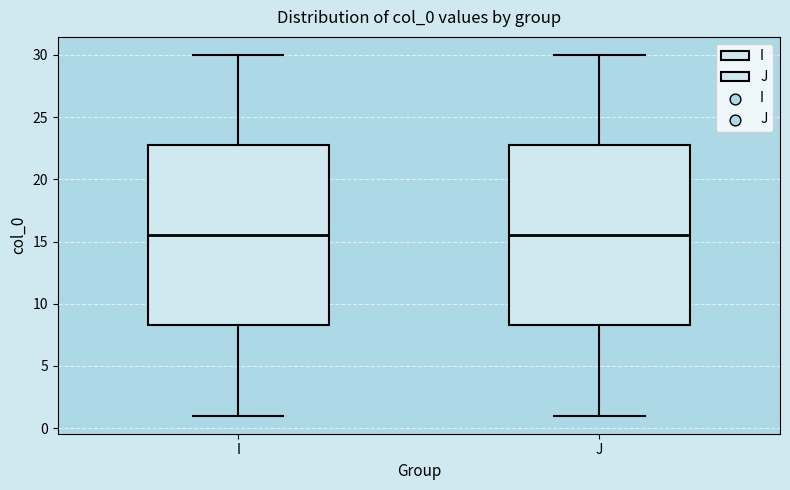

Reading left to right, transcribe this box plot: for each box, give where its median line is, the range the box spans, and where its two whiskers end, as read against the y-axis. The values are not printed on the chart, so give them approximately, as read against the axis.

I: median 15.5, box 8.5 to 23.0, whiskers 1.0 to 30.0
J: median 15.5, box 8.5 to 23.0, whiskers 1.0 to 30.0